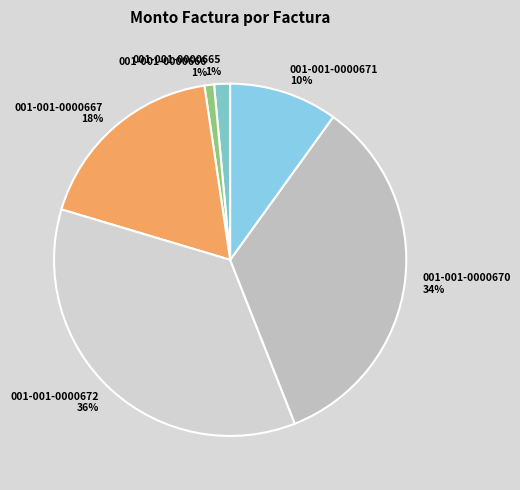

To the nearest percent, what percentage of the pie is 001-001-0000671?

10%